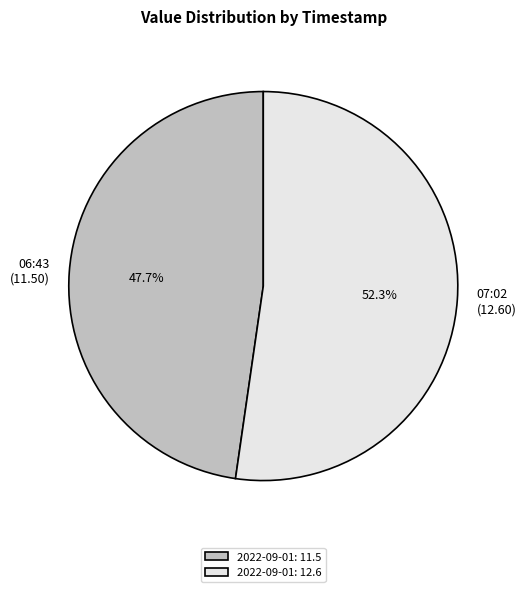

Is there any slice that represents more than half of the pie?

Yes